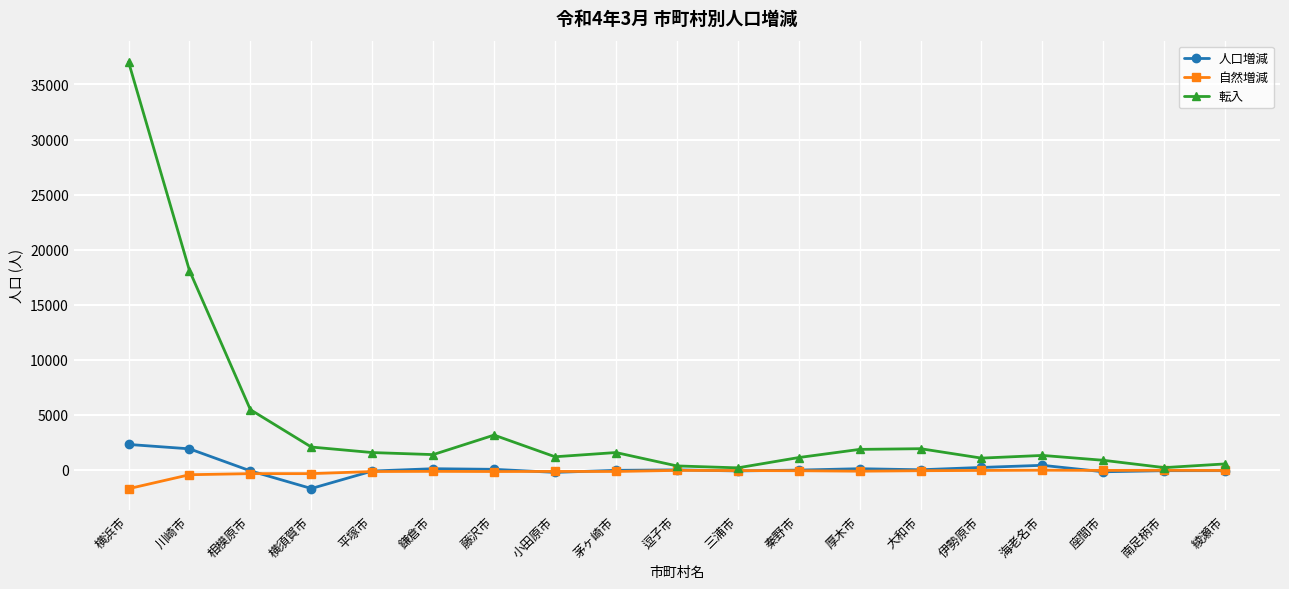

What position from the left is 綾瀬市?

19